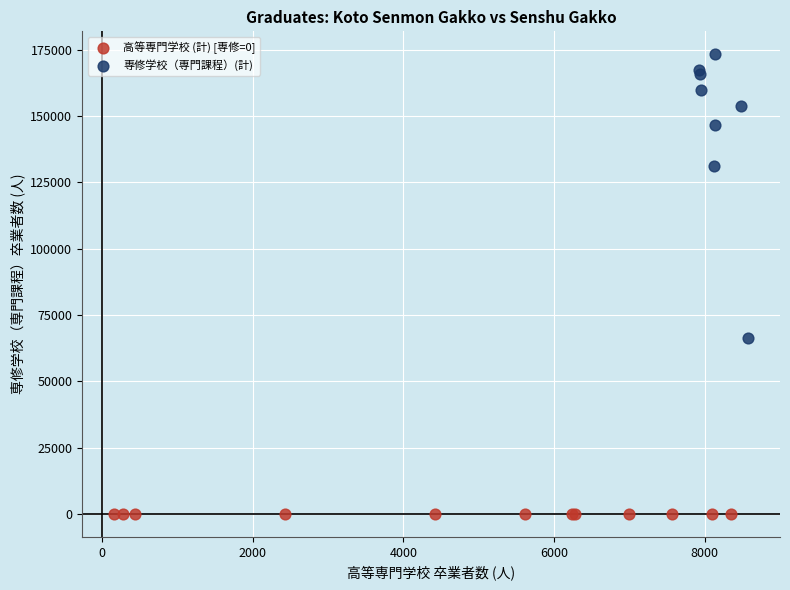

Which series contains the lowest Y value?

高等専門学校 (計) [専修=0]